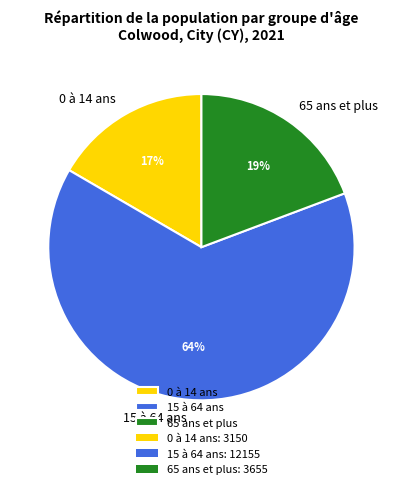

How many segments does this pie chart have?

3